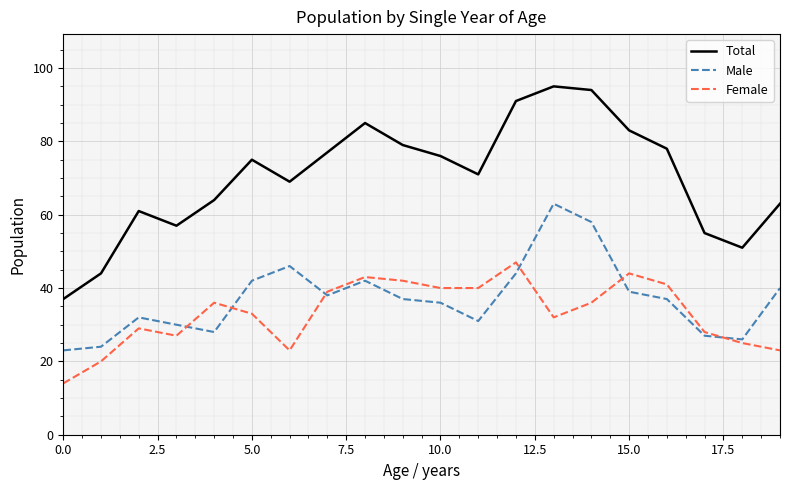

True or false: Male and Total intersect in this chart.

False